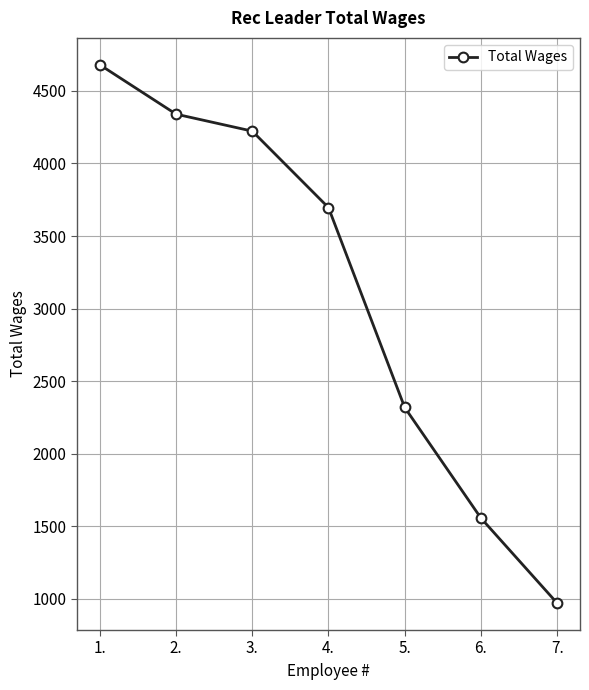

Reading right to left, what are all the values shown in this chart?

7.=971	6.=1557	5.=2319	4.=3696	3.=4223	2.=4340	1.=4680